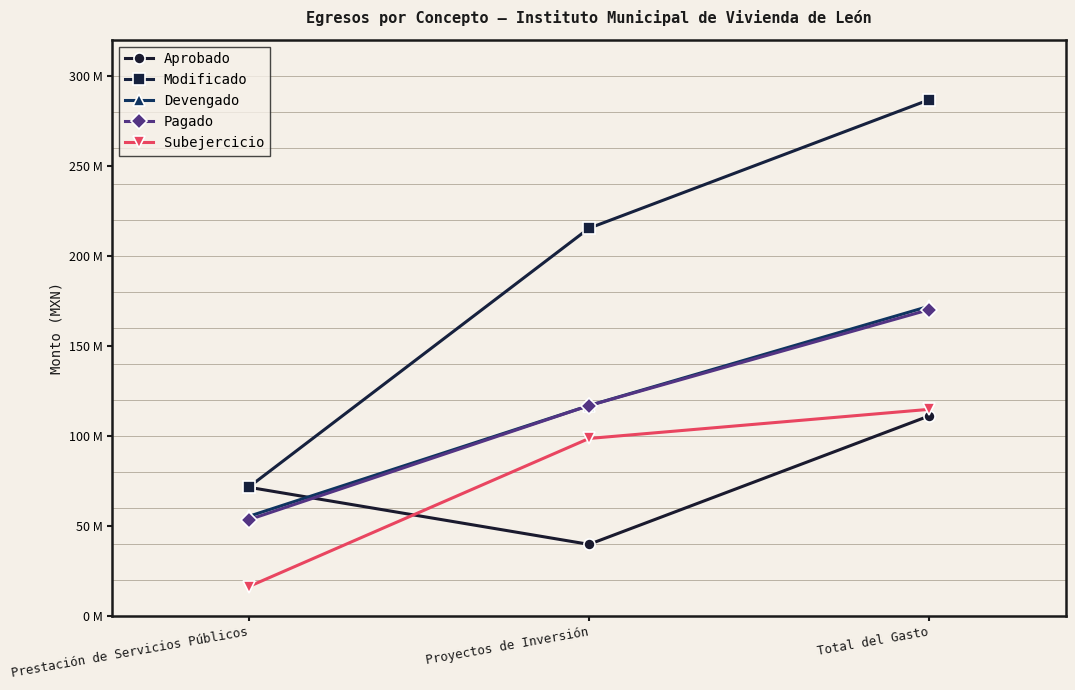

What is the difference between the Pagado values at Proyectos de Inversión and Total del Gasto?

53319653.8